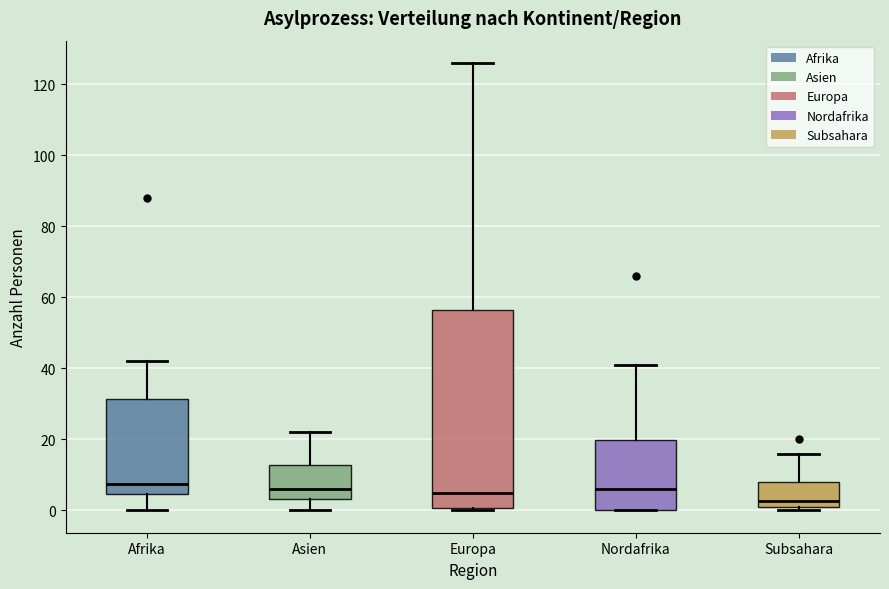

Which box's median line is the lowest?

Subsahara